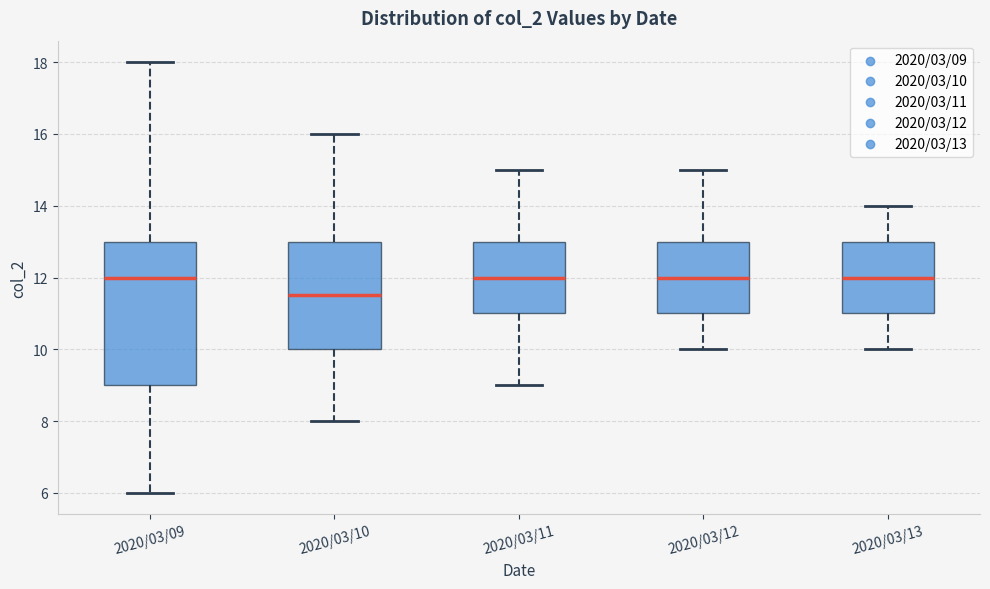

Reading left to right, read every box against the y-axis: the position of its median line, the range the box covers, and the ends of its whiskers. The values are not printed on the chart, so give them approximately, as read against the axis.

2020/03/09: median 12.0, box 9.0 to 13.0, whiskers 6.0 to 18.0
2020/03/10: median 11.6, box 10.0 to 13.0, whiskers 8.0 to 16.0
2020/03/11: median 12.0, box 11.0 to 13.0, whiskers 9.0 to 15.0
2020/03/12: median 12.0, box 11.0 to 13.0, whiskers 10.0 to 15.0
2020/03/13: median 12.0, box 11.0 to 13.0, whiskers 10.0 to 14.0